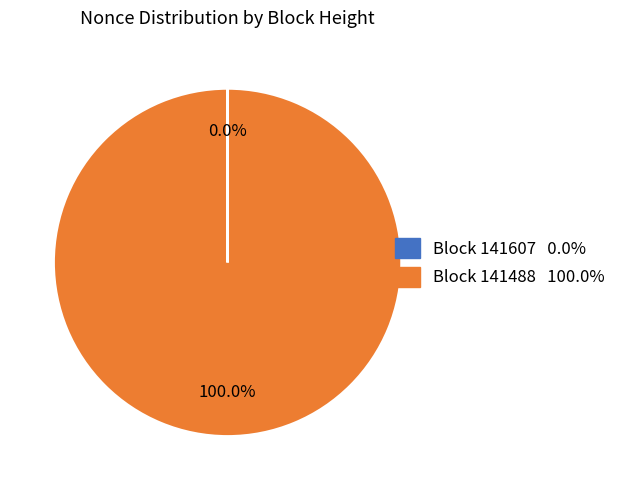

Does Block 141488 100.0% represent more than half of the total?

Yes